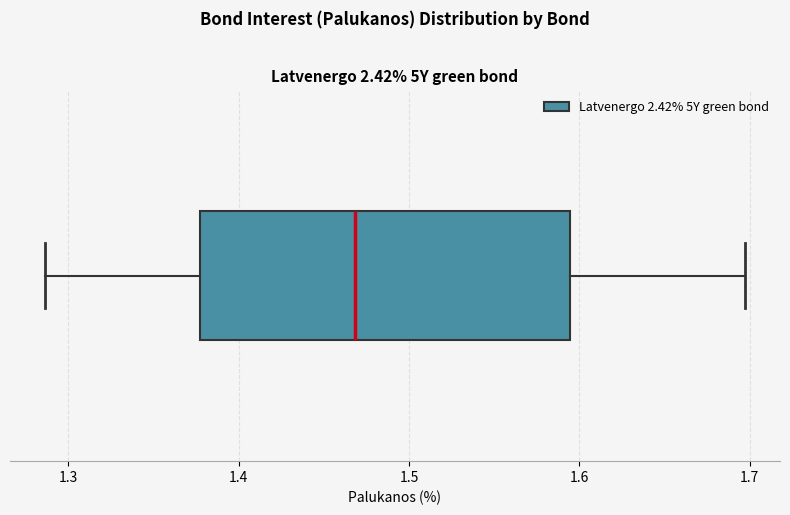

Transcribe this box plot: give where the median line is, the range the box spans, and where the two whiskers end, as read against the x-axis. The values are not printed on the chart, so give them approximately, as read against the axis.

median 1.47, box 1.38 to 1.59, whiskers 1.29 to 1.70